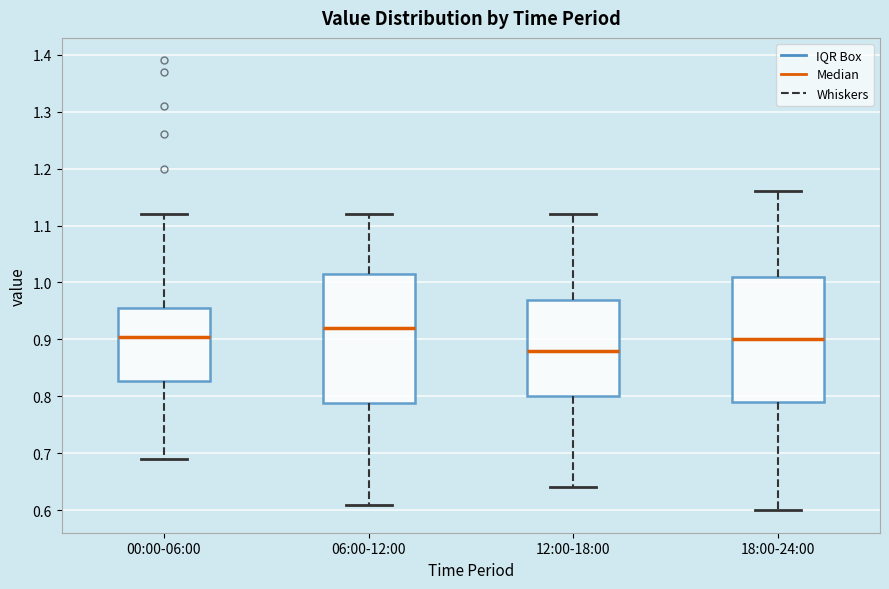

Reading left to right, transcribe this box plot: for each box, give where its median line is, the range the box spans, and where its two whiskers end, as read against the y-axis. The values are not printed on the chart, so give them approximately, as read against the axis.

00:00-06:00: median 0.91, box 0.83 to 0.96, whiskers 0.69 to 1.12
06:00-12:00: median 0.92, box 0.79 to 1.02, whiskers 0.61 to 1.12
12:00-18:00: median 0.88, box 0.80 to 0.97, whiskers 0.64 to 1.12
18:00-24:00: median 0.90, box 0.79 to 1.01, whiskers 0.60 to 1.16